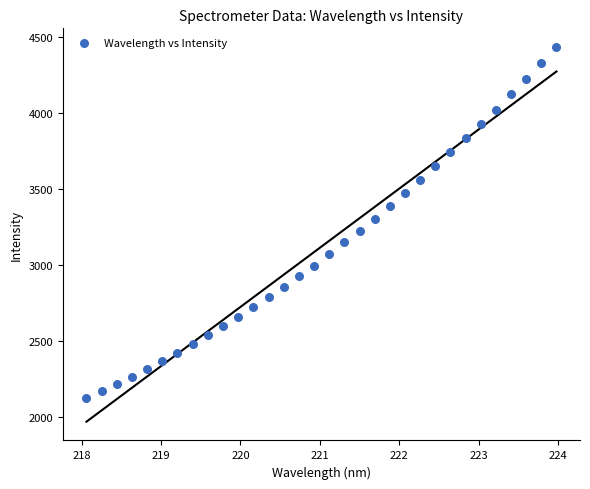

What is the range of X values (max minus min)?

5.9